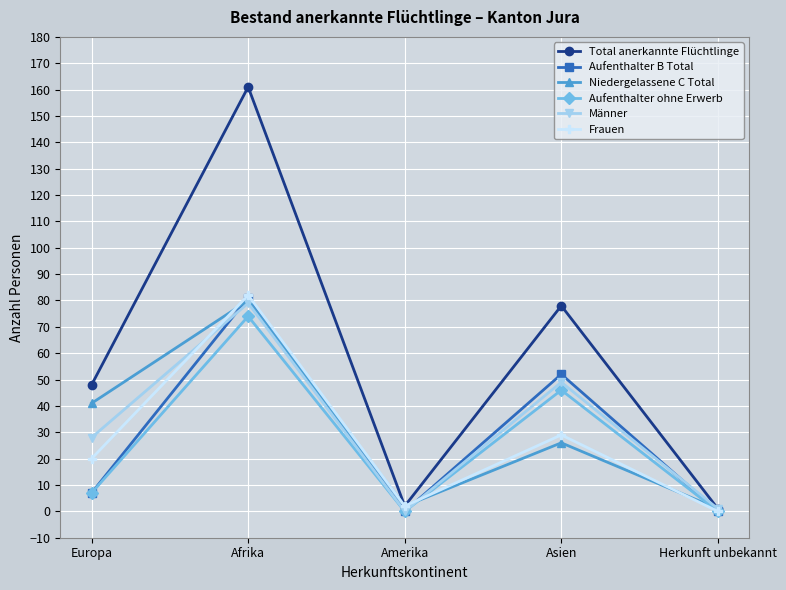

How many interior local valleys does the Aufenthalter ohne Erwerb series have?

1